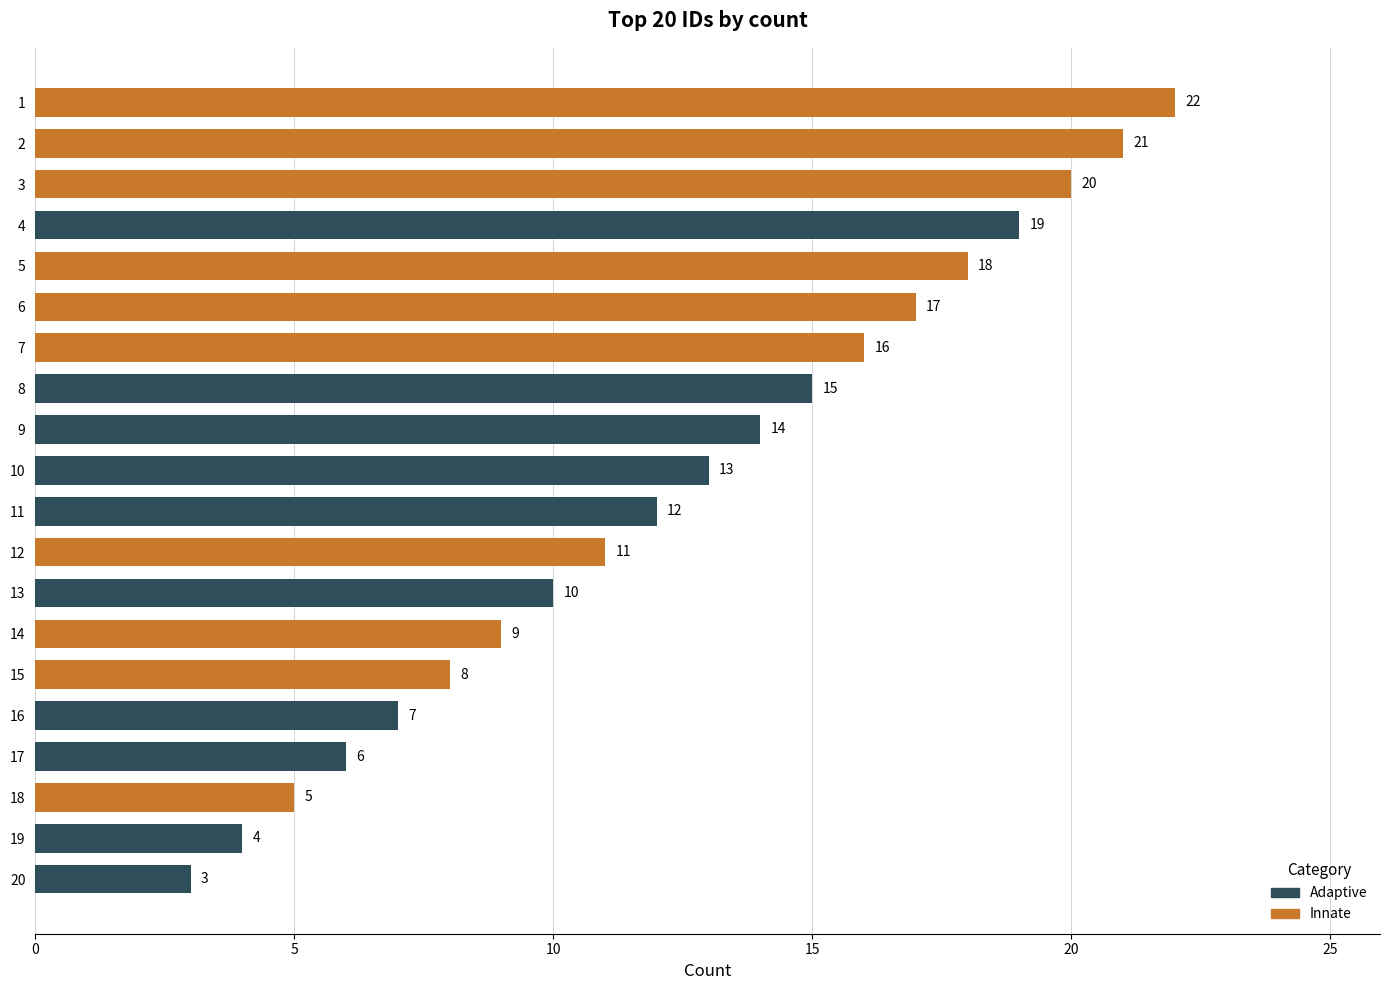

Reading top to bottom, list all the values displayed in this chart.

22	21	20	19	18	17	16	15	14	13	12	11	10	9	8	7	6	5	4	3